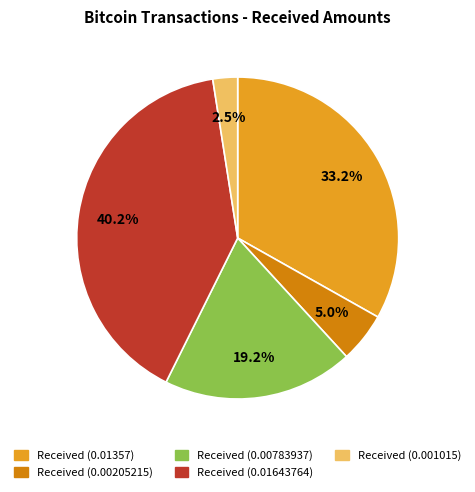

How many slices are in this pie chart?

5